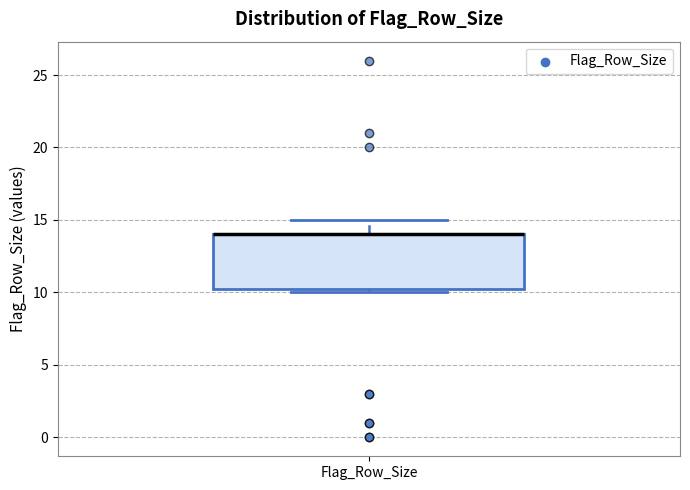

Read this box plot against the y-axis: the position of the median line, the range covered by the box, and the ends of both whiskers. The values are not printed on the chart, so give them approximately, as read against the axis.

median 14.0 (drawn on the box's upper edge), box 10.5 to 14.0, whiskers 10.0 to 15.0